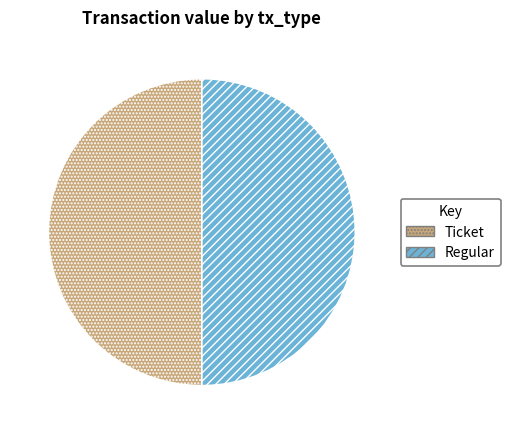

Do Regular and Ticket together represent more than half of the pie?

Yes